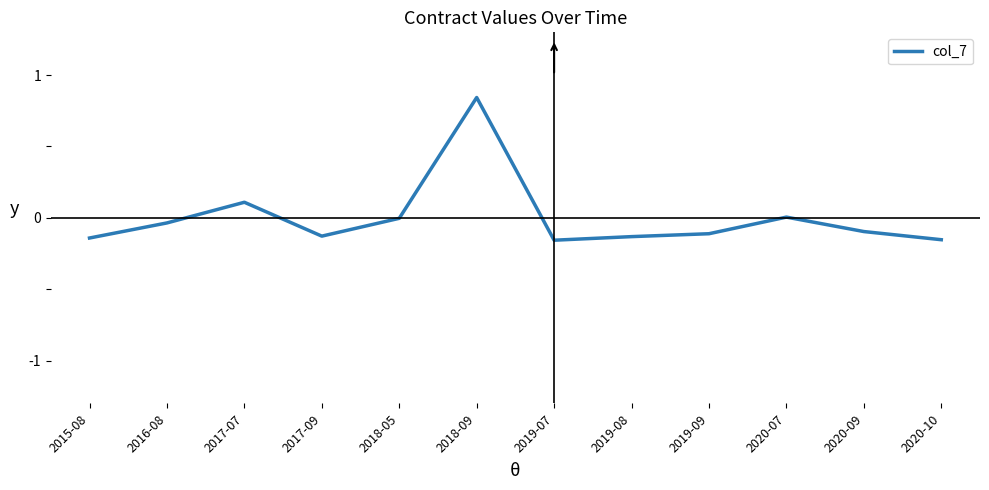

Is it true that the value at 2019-08 is -0.1?

True